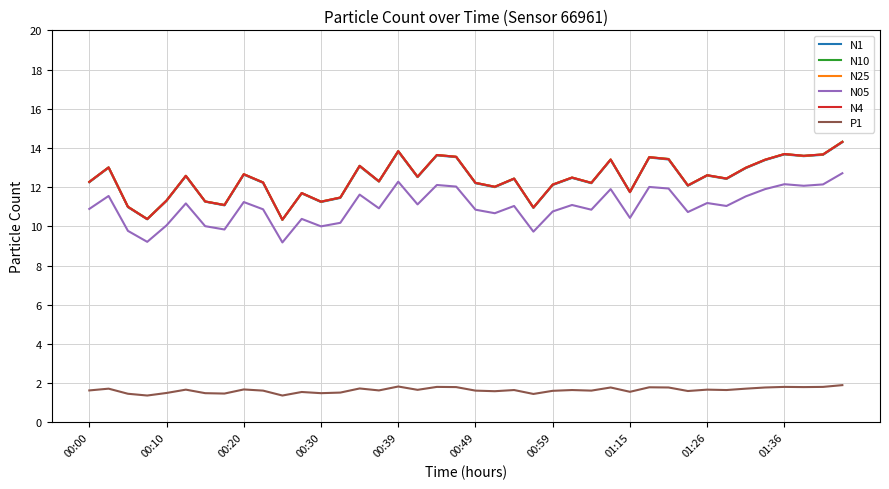

What is the minimum value for N25?

10.3